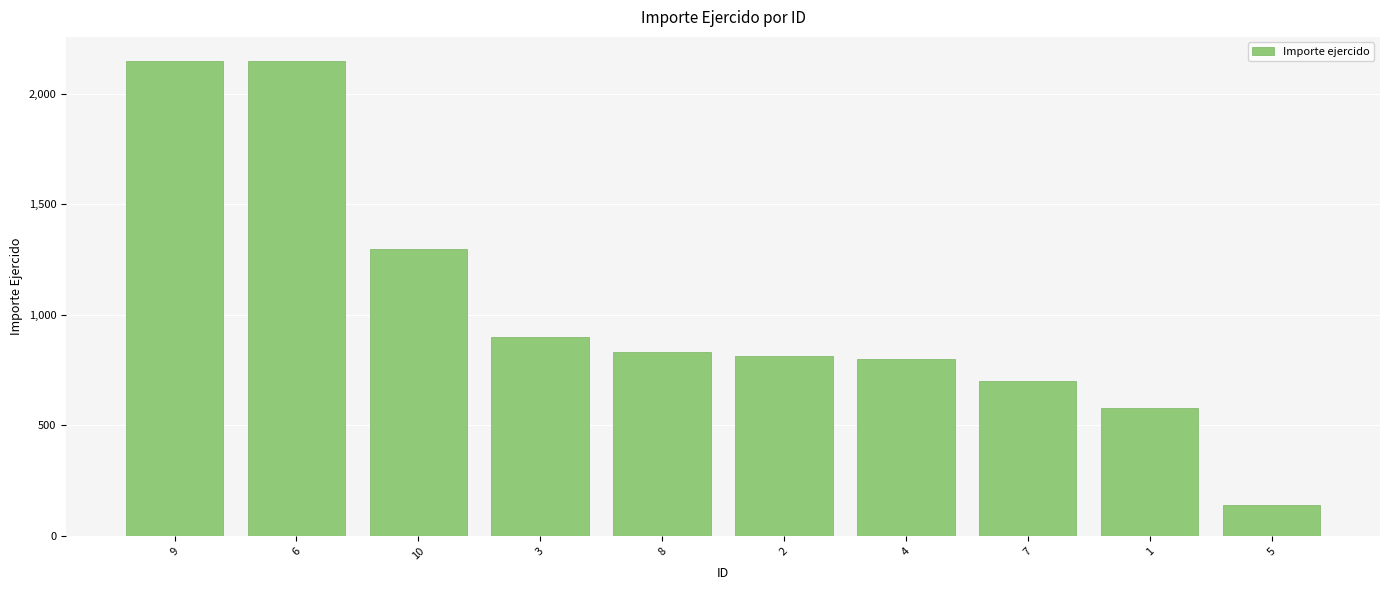

Reading left to right, extract all data points from this chart.

9=2150.0	6=2150.0	10=1300.0	3=900.0	8=830.0	2=814.0	4=800.0	7=700.0	1=580.0	5=138.0